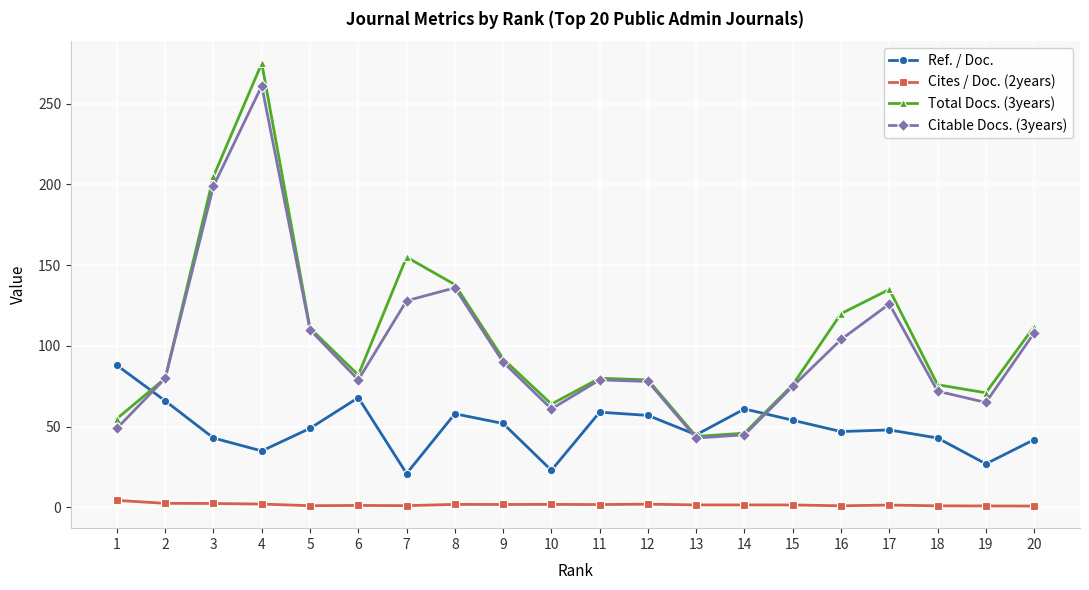

True or false: Citable Docs. (3years) and Cites / Doc. (2years) intersect in this chart.

False